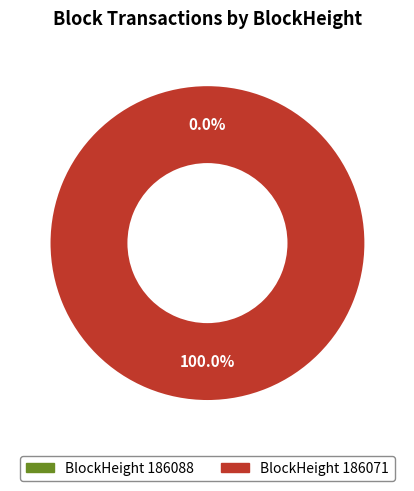

Which slice represents more than half of the pie?

186071